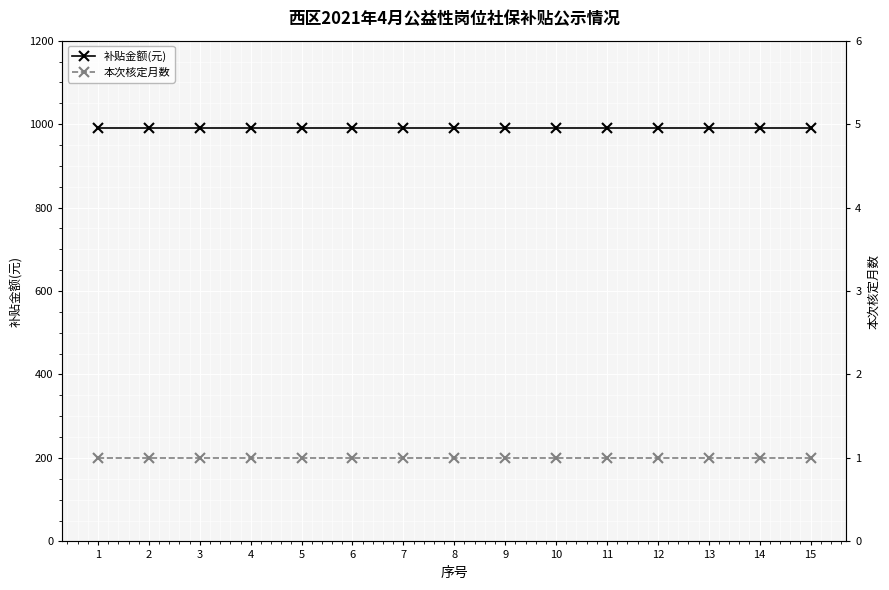

Does the chart display data point markers on the line(s)?

Yes